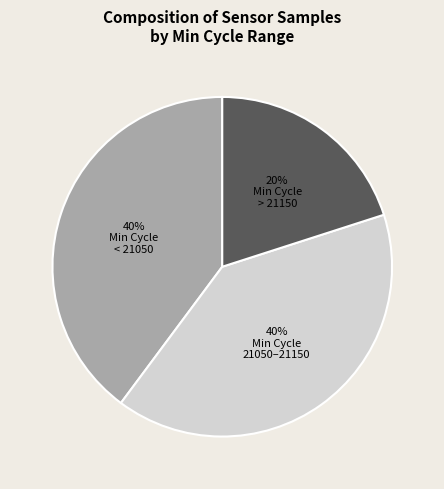

How many slices are in this pie chart?

3